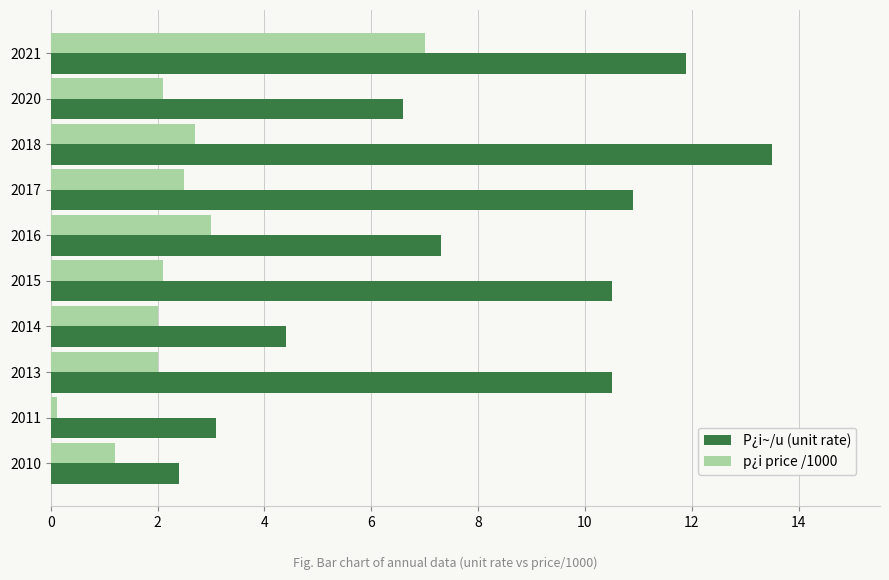

Between 2015 and 2014, which series saw the biggest shift?

P¿i~/u (unit rate)